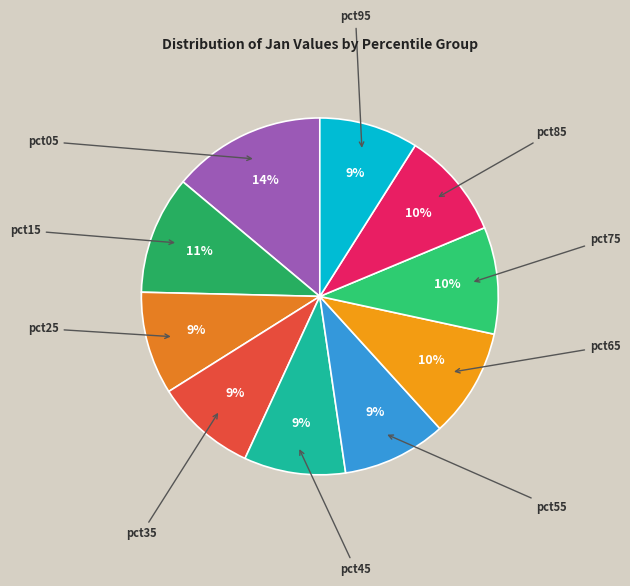

Is pct95 the majority of the pie?

No